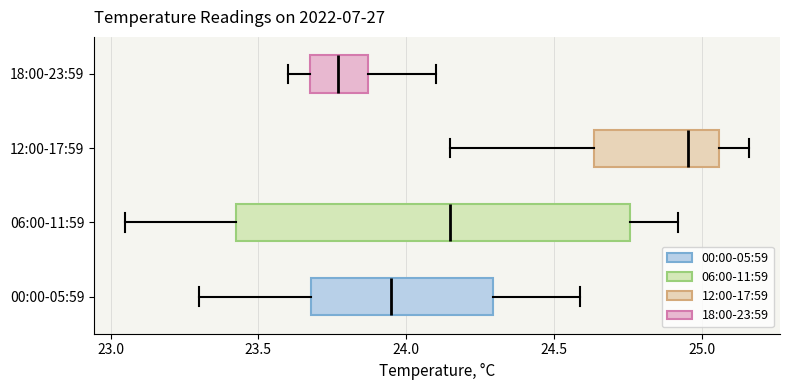

Where is the left edge of the box for 12:00-17:59 on the x-axis? The values are not printed on the chart, so give them approximately, as read against the axis.

24.65